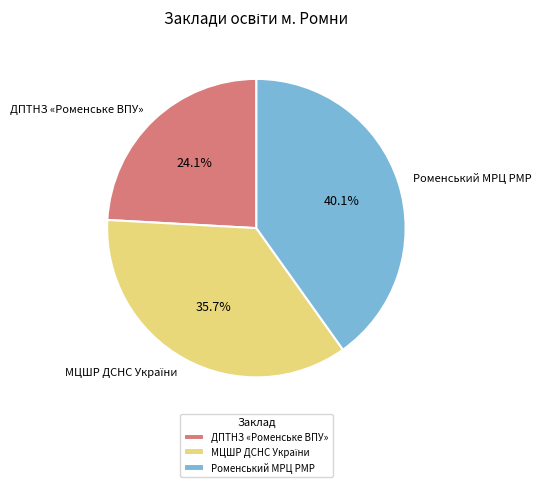

Which category has the smallest portion of the pie?

ДПТНЗ «Роменське ВПУ»